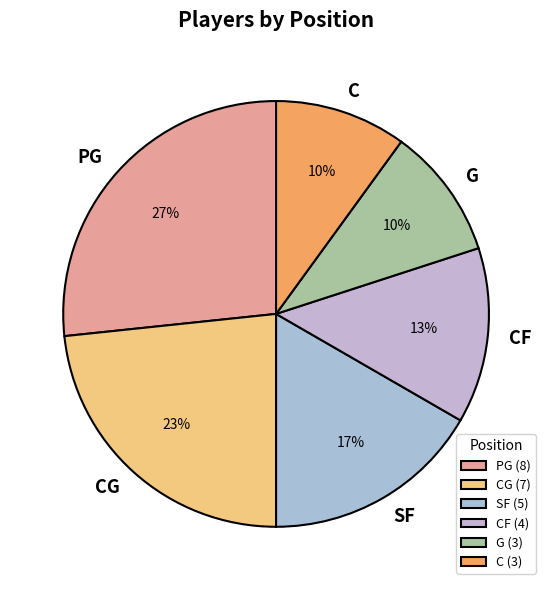

True or false: G accounts for 10% of the total.

True